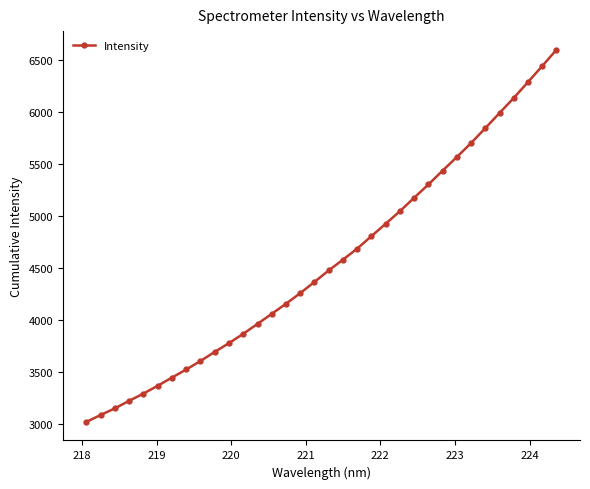

What is the smallest value displayed?

3025.2